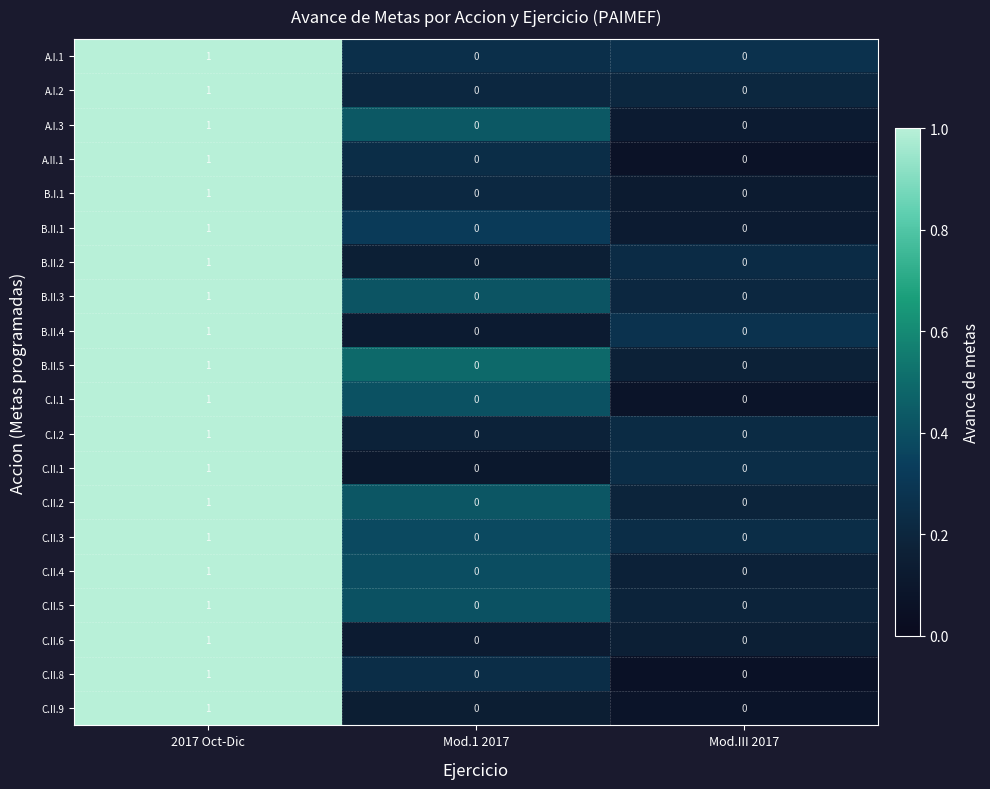

At which category is the sum across all series the highest?

2017 Oct-Dic